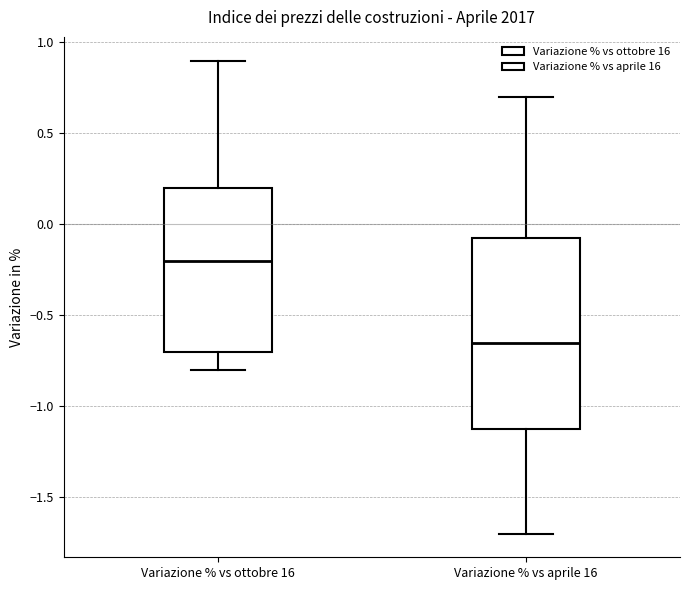

Where is the lower edge of the box for Variazione % vs ottobre 16 on the y-axis? The values are not printed on the chart, so give them approximately, as read against the axis.

-0.70